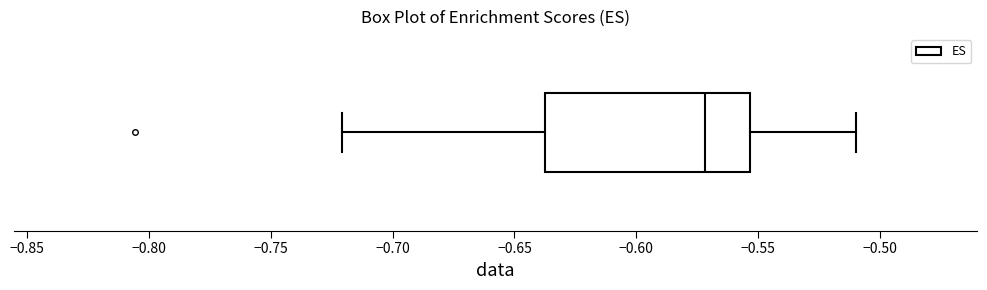

Where is the right edge of the box on the x-axis? The values are not printed on the chart, so give them approximately, as read against the axis.

-0.555